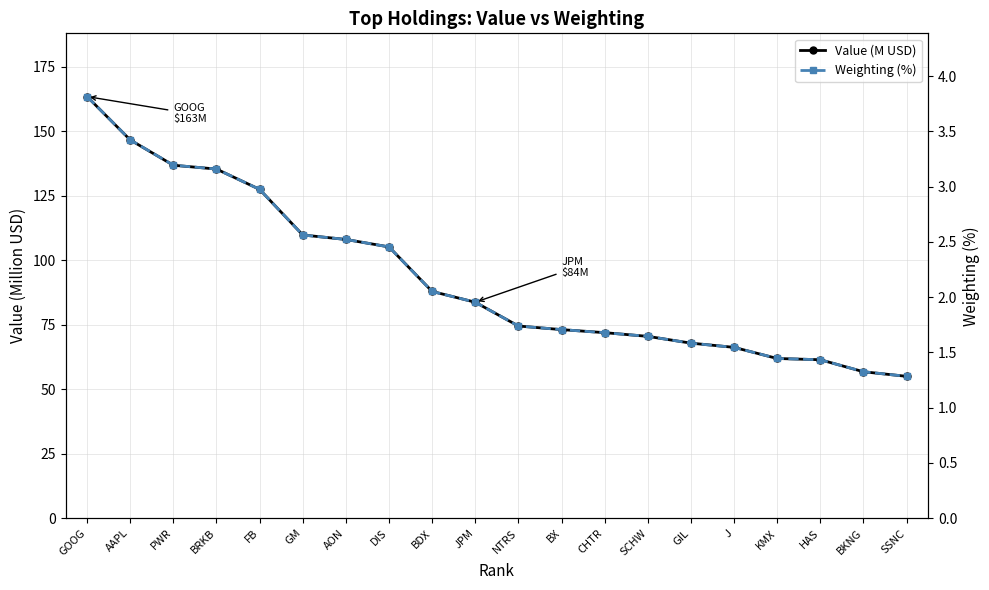

What is the difference between the maximum and minimum values in the Value (M USD) series?

108.4